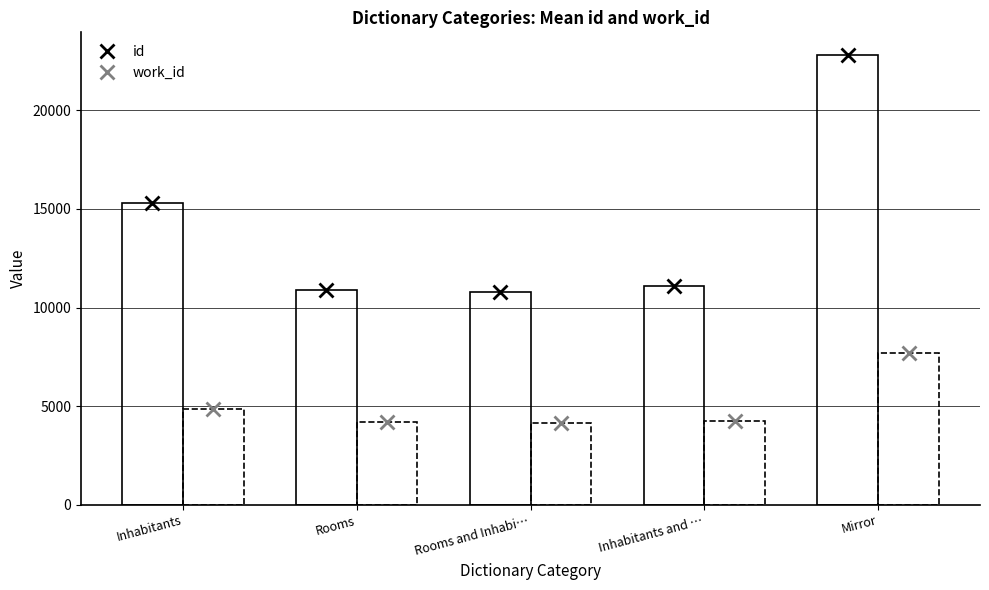

How many bars are there in total?

10